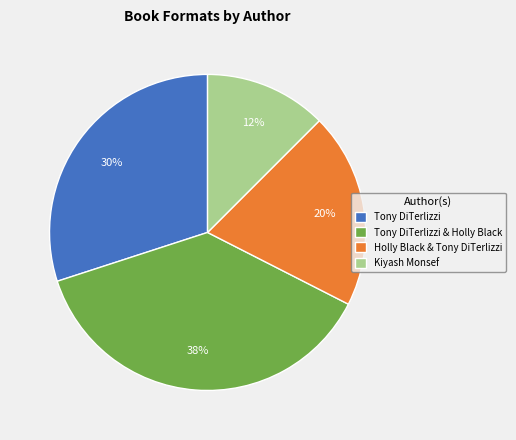

True or false: Tony DiTerlizzi accounts for 22% of the total.

False